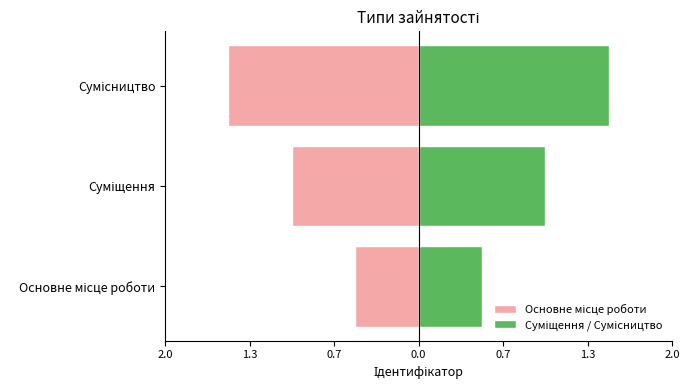

How many data points in Основне місце роботи are above -1?

1